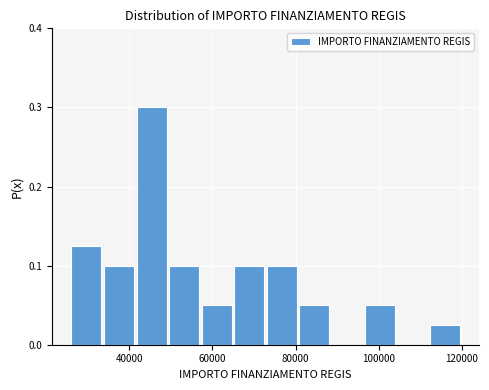

Around what value on the x-axis is the tallest bar? Give the approximate position of its centre, as read against the axis.

46000